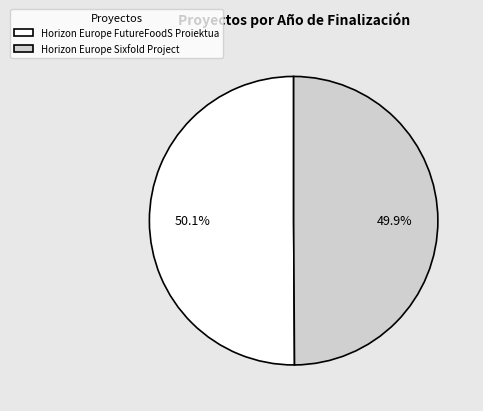

How many segments does this pie chart have?

2